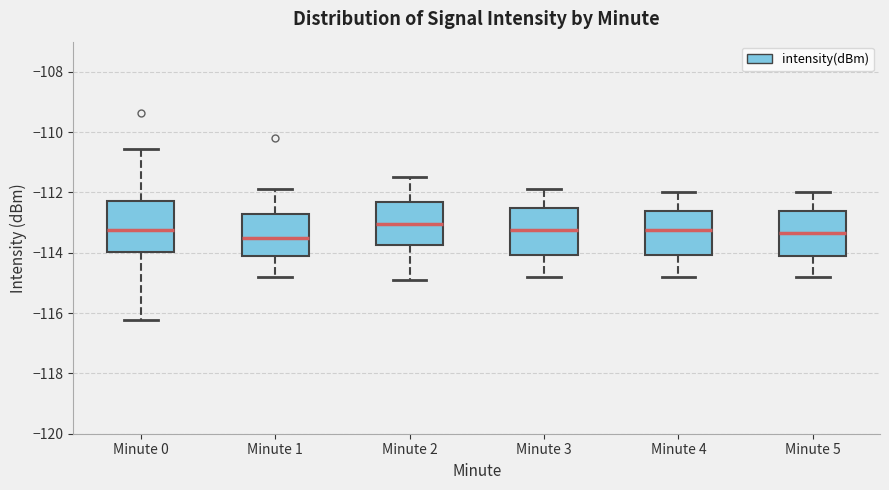

Reading left to right, read every box against the y-axis: the position of its median line, the range the box covers, and the ends of its whiskers. The values are not printed on the chart, so give them approximately, as read against the axis.

Minute 0: median -113.2, box -114.0 to -112.2, whiskers -116.2 to -110.6
Minute 1: median -113.4, box -114.2 to -112.8, whiskers -114.8 to -111.8
Minute 2: median -113.0, box -113.8 to -112.4, whiskers -114.8 to -111.4
Minute 3: median -113.2, box -114.0 to -112.6, whiskers -114.8 to -111.8
Minute 4: median -113.2, box -114.0 to -112.6, whiskers -114.8 to -112.0
Minute 5: median -113.4, box -114.0 to -112.6, whiskers -114.8 to -112.0